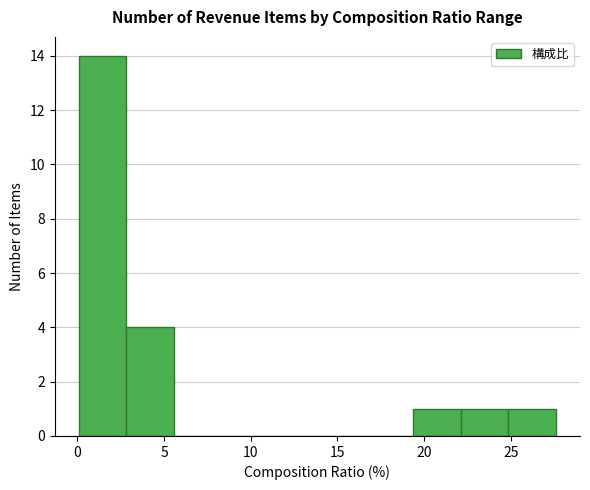

What is the height of the bar covering 25.0 to 27.5 on the x-axis? Neither the bar edges nor the heights are printed on the chart, so give them approximately, as read against the axes.

1